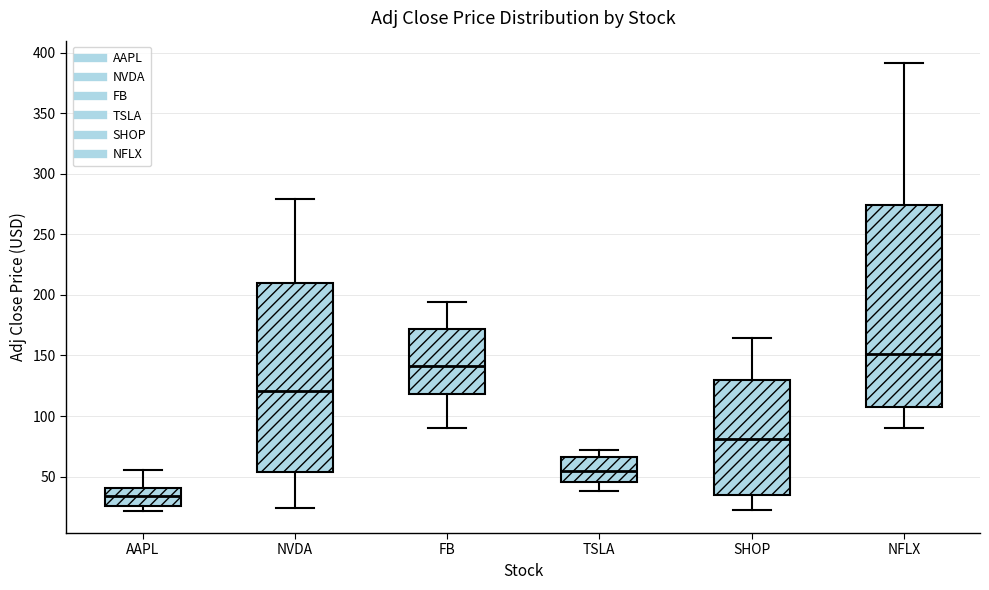

Reading left to right, transcribe this box plot: for each box, give where its median line is, the range the box spans, and where its two whiskers end, as read against the y-axis. The values are not printed on the chart, so give them approximately, as read against the axis.

AAPL: median 35, box 25 to 40, whiskers 20 to 55
NVDA: median 120, box 55 to 210, whiskers 25 to 280
FB: median 140, box 120 to 170, whiskers 90 to 195
TSLA: median 55, box 45 to 65, whiskers 40 to 70
SHOP: median 80, box 35 to 130, whiskers 20 to 165
NFLX: median 150, box 105 to 275, whiskers 90 to 390